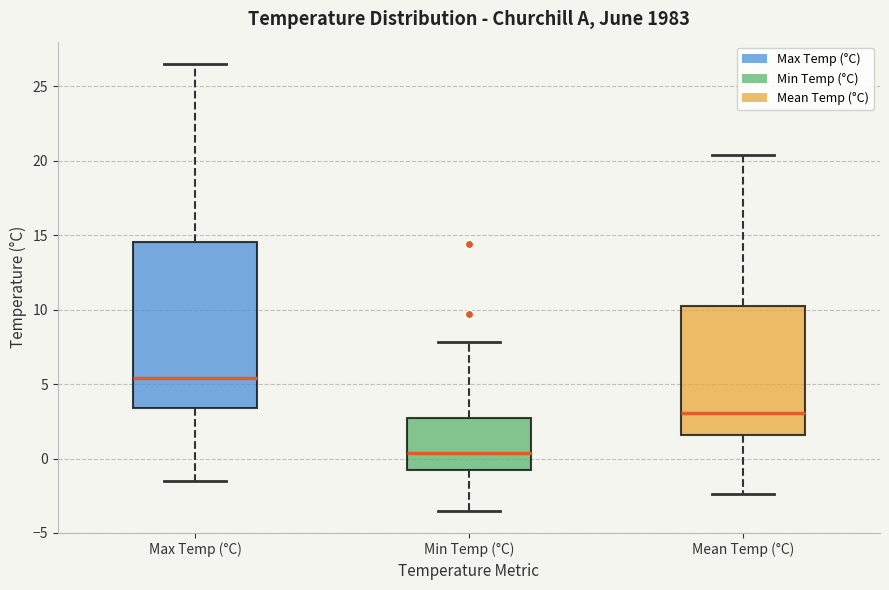

Comparing the boxes themselves (not the whiskers), which one is the tallest?

Max Temp (°C)